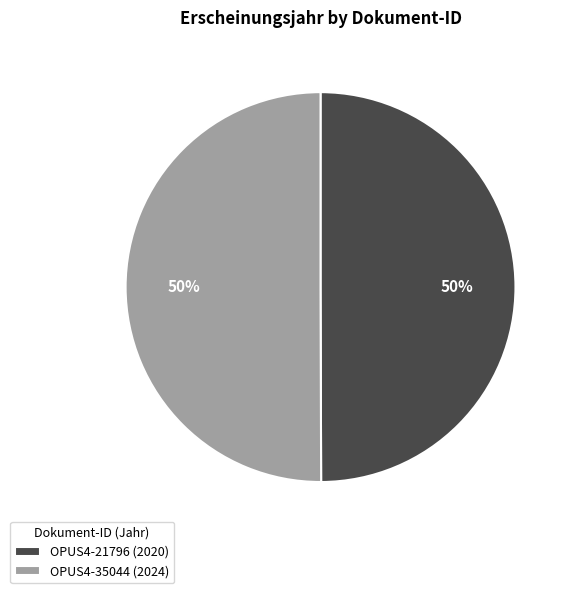

Count the number of slices in the pie.

2